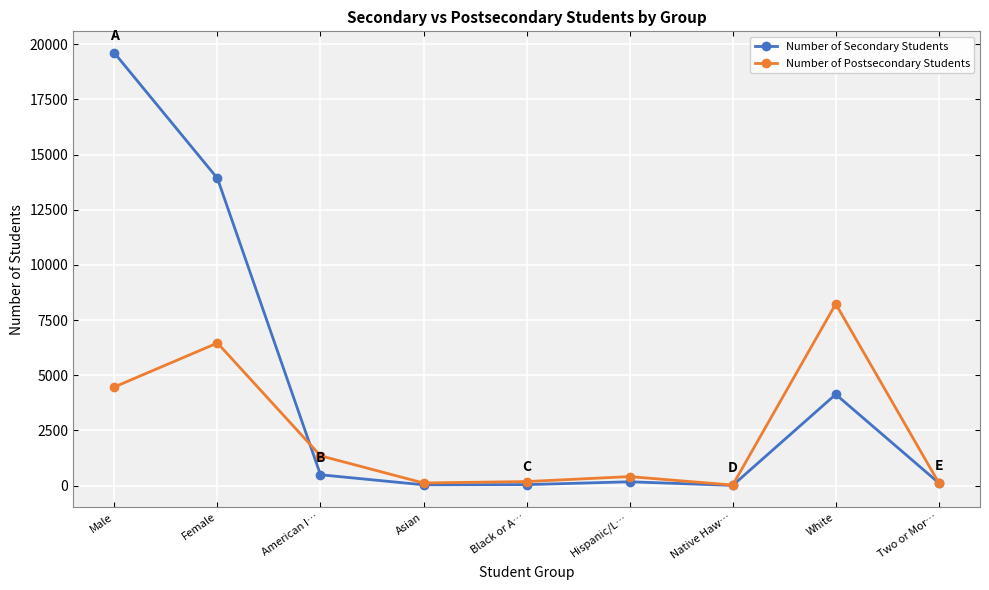

Between Asian and White, which series saw the biggest shift?

Number of Postsecondary Students